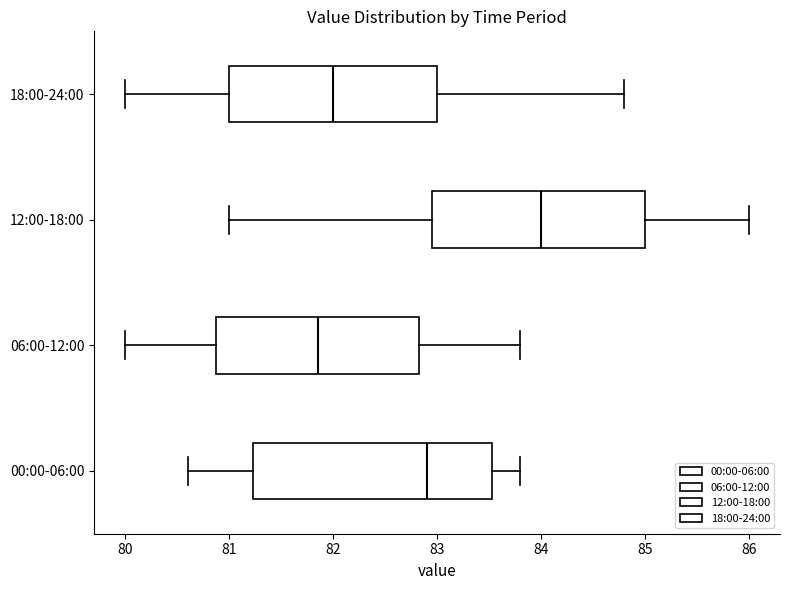

Comparing the boxes themselves (not the whiskers), which one is the widest?

00:00-06:00